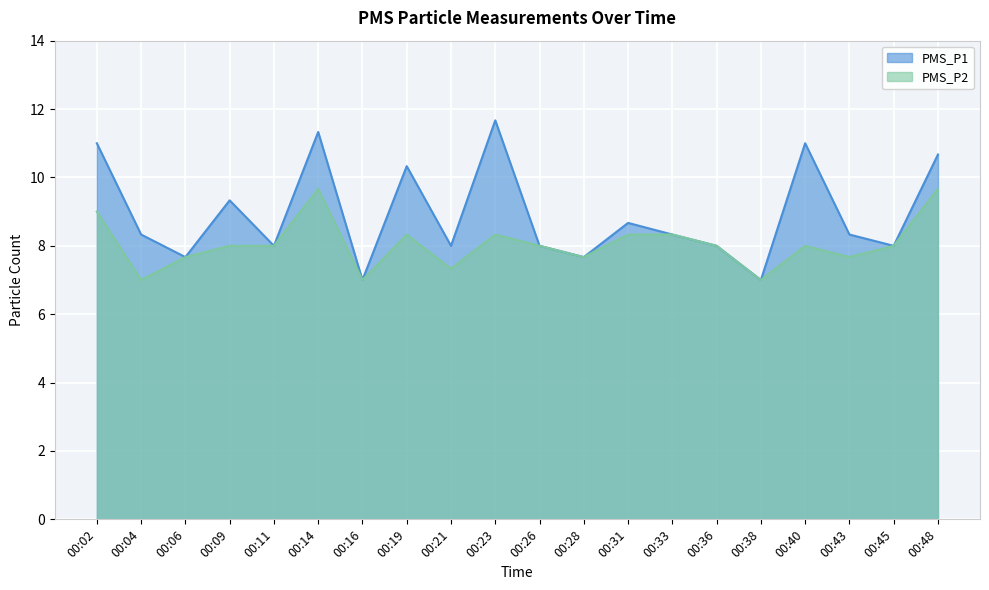

At which label does PMS_P2 reach its minimum?

00:04